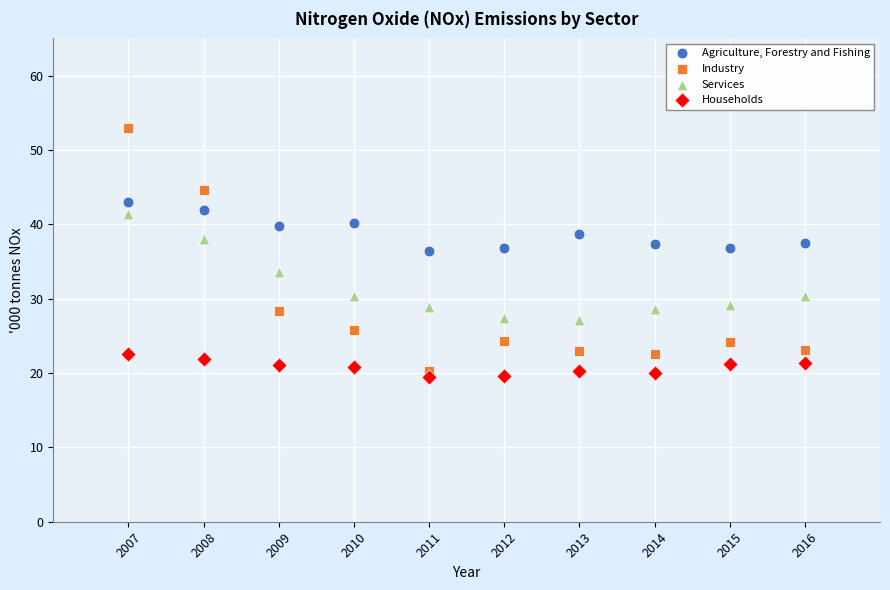

Across all data points, what is the range of X values (max minus min)?

9.0